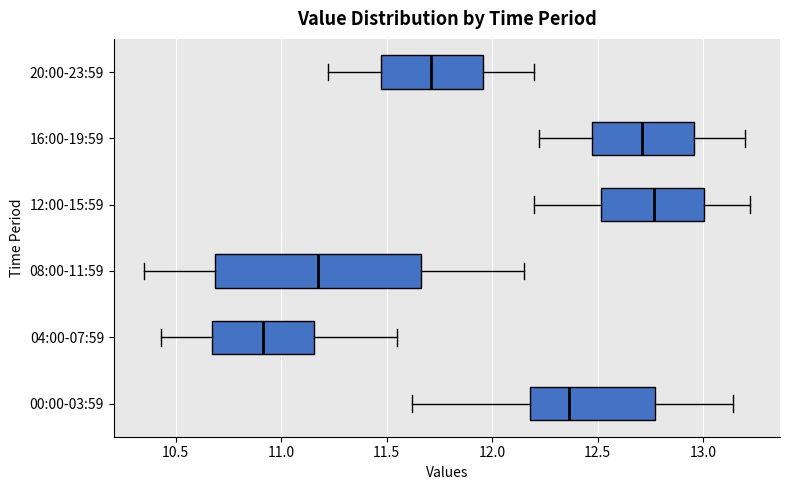

Reading bottom to top, read every box against the x-axis: the position of its median line, the range the box covers, and the ends of its whiskers. The values are not printed on the chart, so give them approximately, as read against the axis.

00:00-03:59: median 12.35, box 12.20 to 12.75, whiskers 11.60 to 13.15
04:00-07:59: median 10.90, box 10.65 to 11.15, whiskers 10.45 to 11.55
08:00-11:59: median 11.20, box 10.70 to 11.65, whiskers 10.35 to 12.15
12:00-15:59: median 12.75, box 12.50 to 13.00, whiskers 12.20 to 13.20
16:00-19:59: median 12.70, box 12.45 to 12.95, whiskers 12.20 to 13.20
20:00-23:59: median 11.70, box 11.45 to 11.95, whiskers 11.20 to 12.20